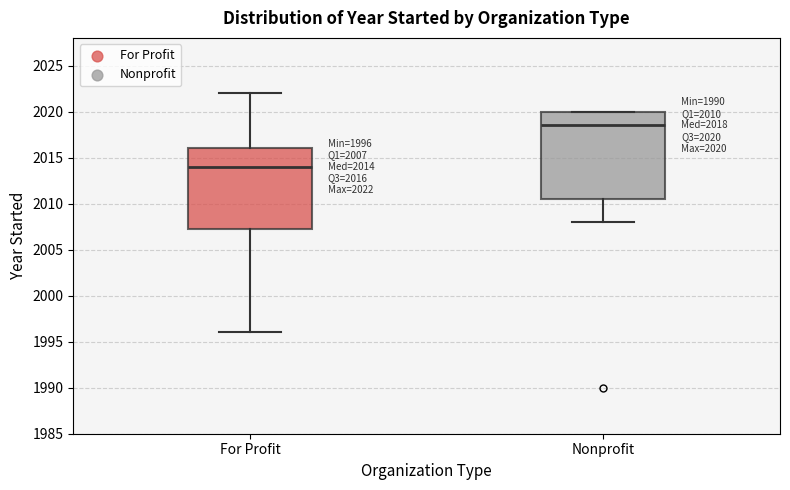

Which box is the tallest, from its lower edge to its upper edge?

Nonprofit